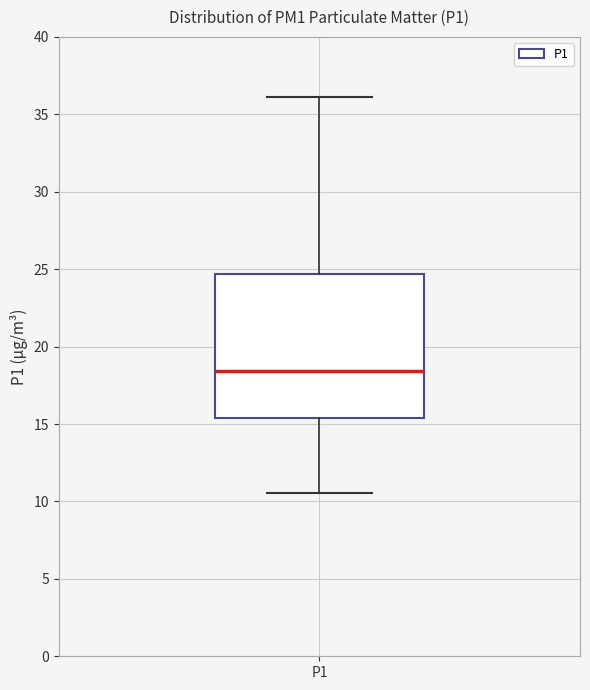

Transcribe this box plot: give where the median line is, the range the box spans, and where the two whiskers end, as read against the y-axis. The values are not printed on the chart, so give them approximately, as read against the axis.

median 18.5, box 15.5 to 24.5, whiskers 10.5 to 36.0